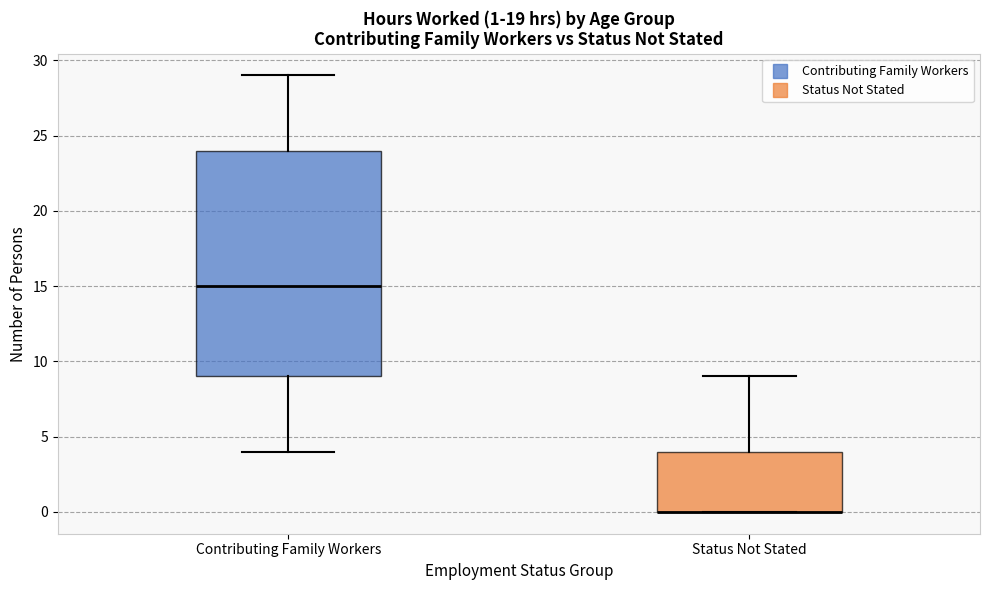

Comparing the boxes themselves (not the whiskers), which one is the tallest?

Contributing Family Workers